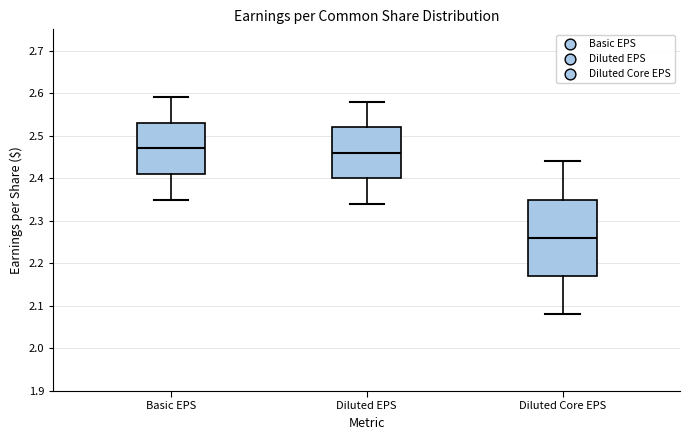

Reading left to right, read every box against the y-axis: the position of its median line, the range the box covers, and the ends of its whiskers. The values are not printed on the chart, so give them approximately, as read against the axis.

Basic EPS: median 2.47, box 2.41 to 2.53, whiskers 2.35 to 2.59
Diluted EPS: median 2.46, box 2.40 to 2.52, whiskers 2.34 to 2.58
Diluted Core EPS: median 2.26, box 2.17 to 2.35, whiskers 2.08 to 2.44